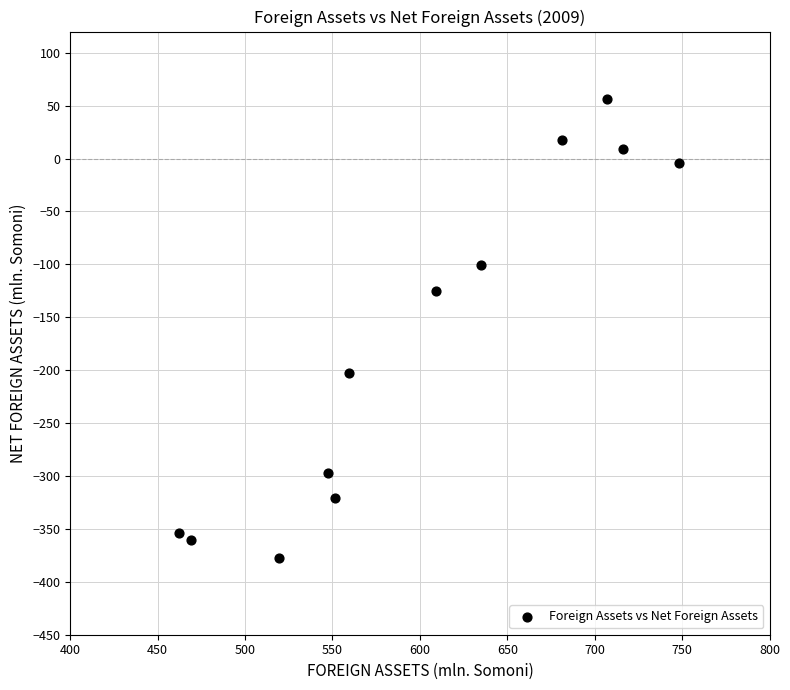

What Y value in the scatter plot is closest to -160?

-124.9